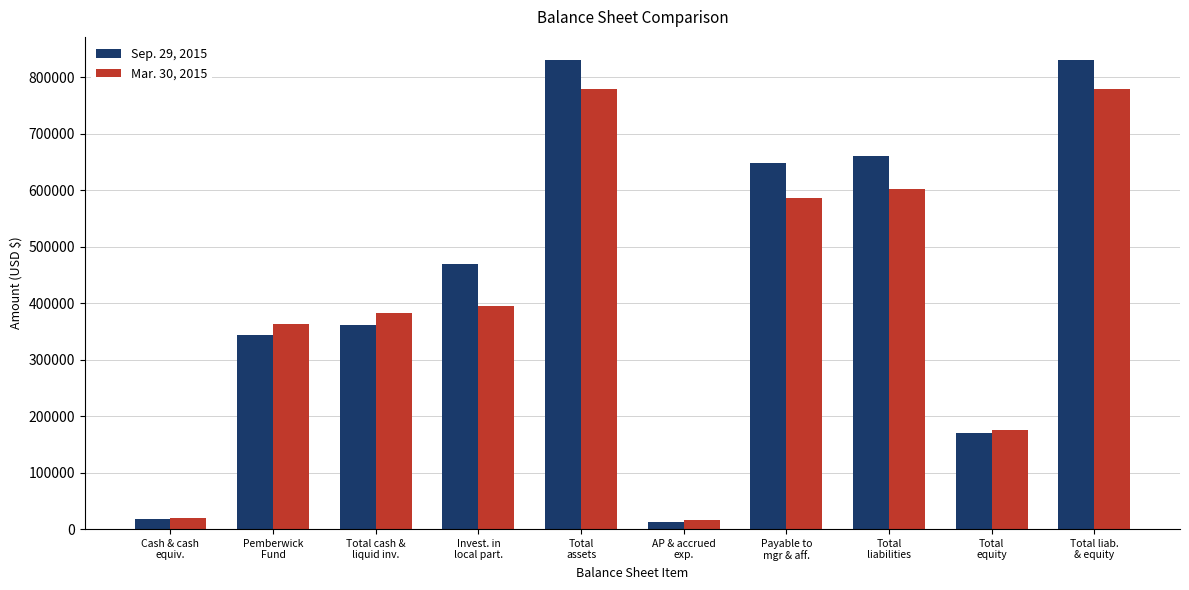

Are the bars horizontal?

No